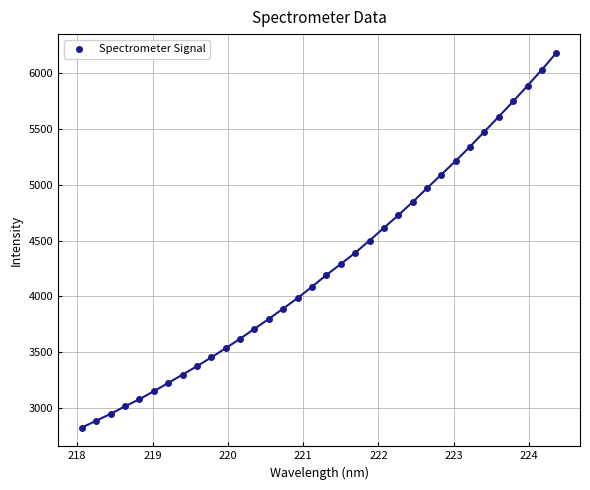

What is the range of X values (max minus min)?

6.3